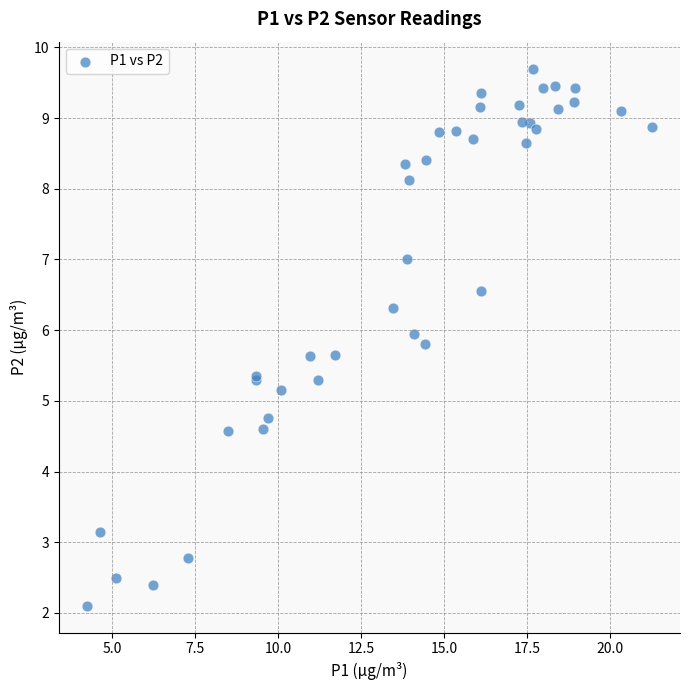

What Y value in the scatter plot is closest to 5?

5.2